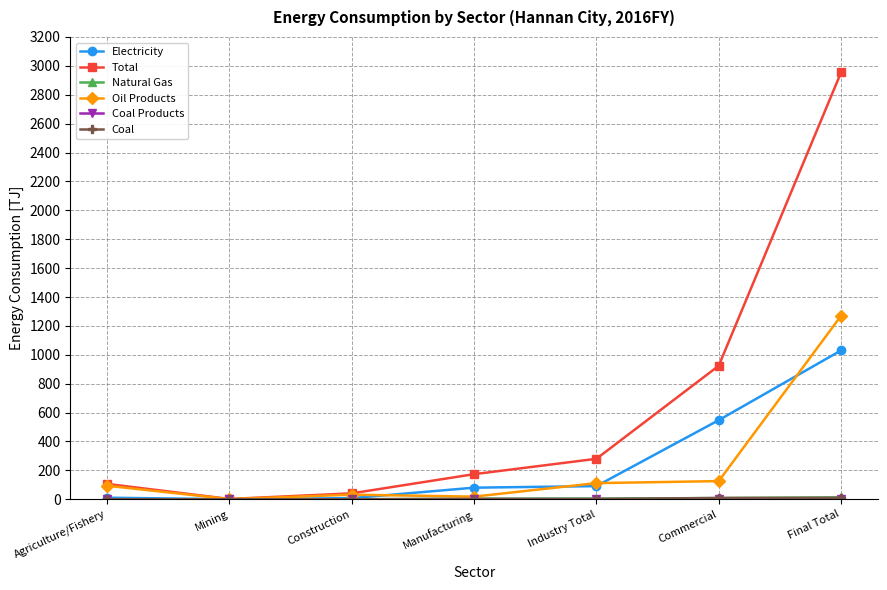

Is this an area chart (filled region under the line)?

No